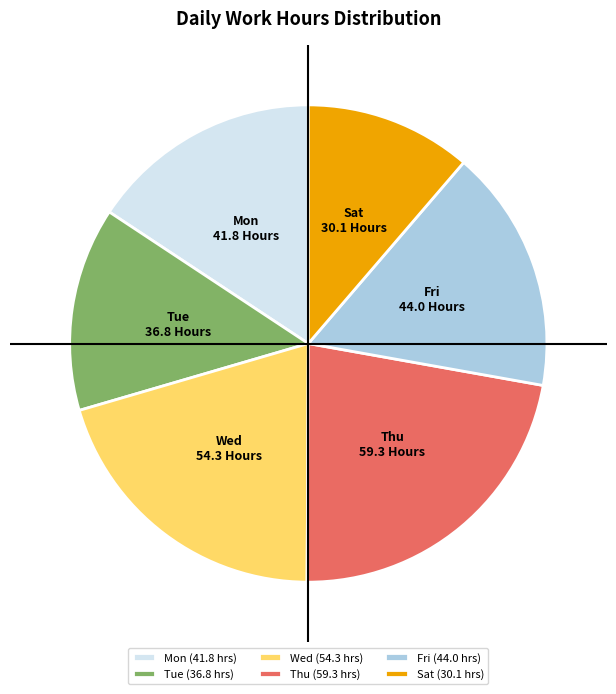

How many segments does this pie chart have?

6